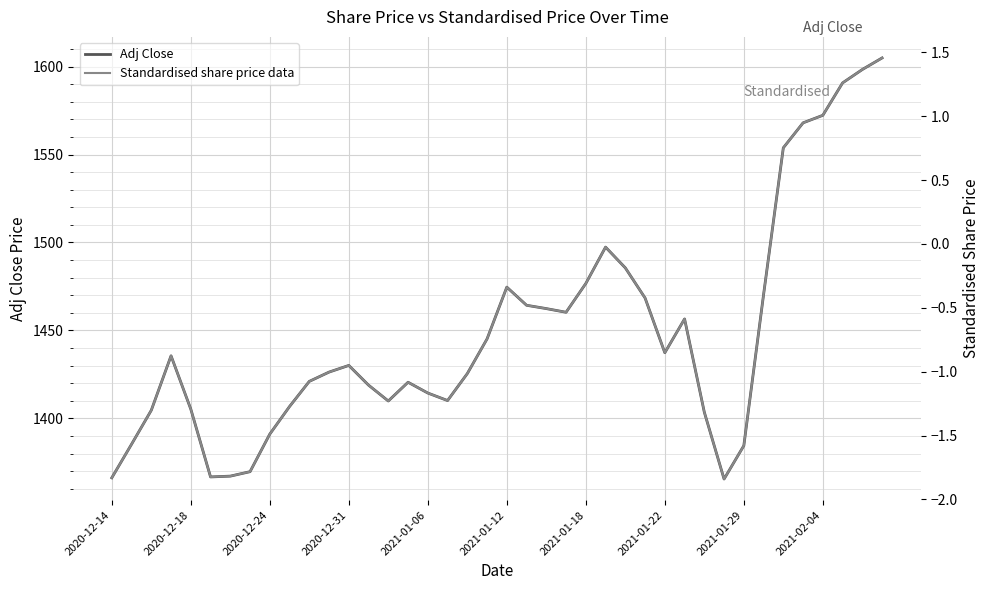

How many data points does each series have?

40